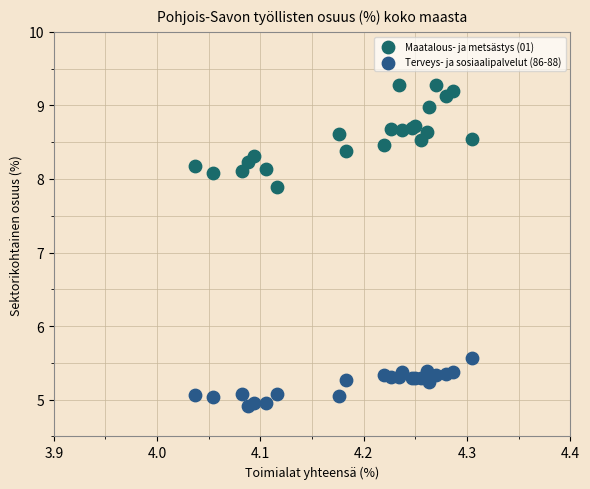

What are all the series names shown in the legend?

Maatalous- ja metsästys (01), Terveys- ja sosiaalipalvelut (86-88)